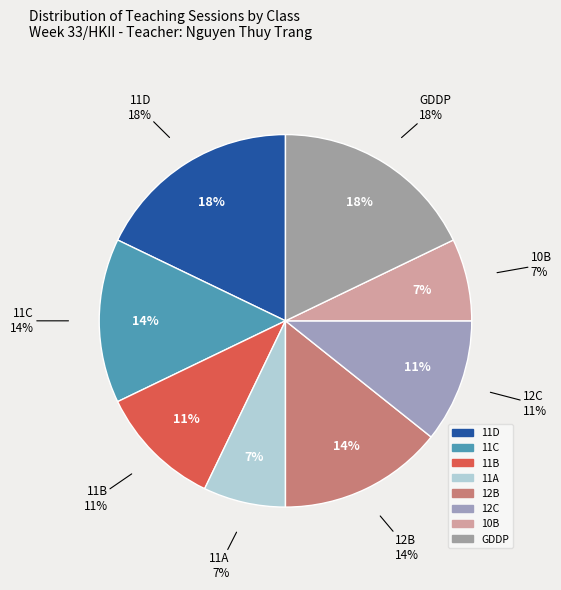

Which slice is the largest?

11D